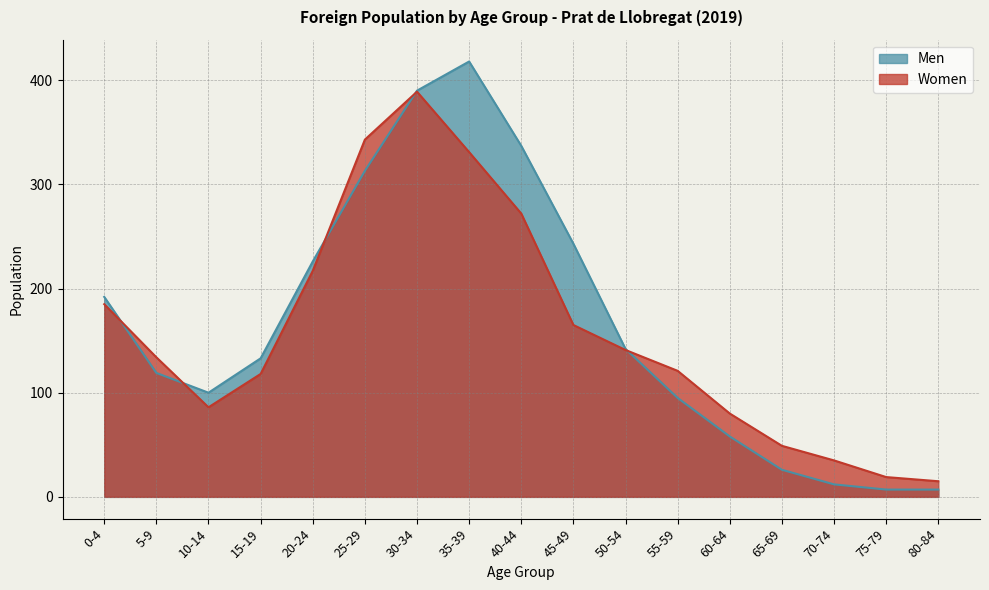

After their last crossing, which series has the higher values: Men or Women?

Women